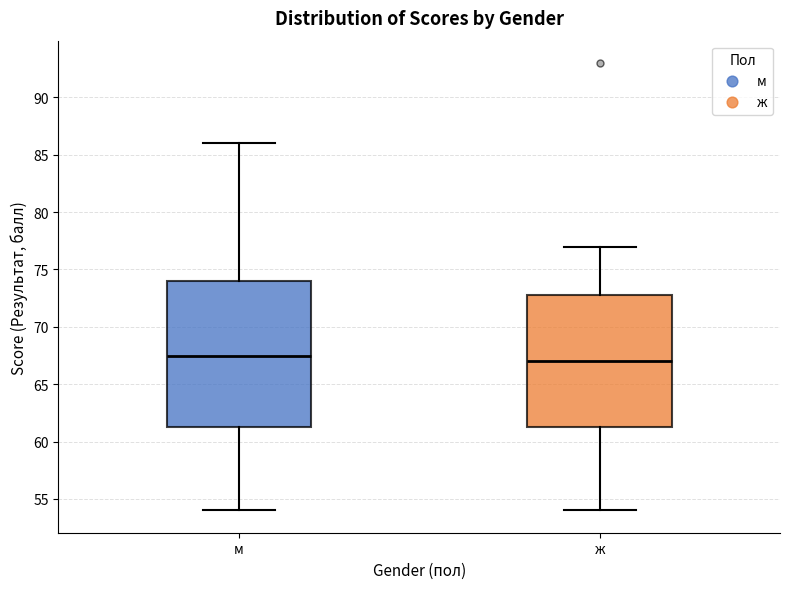

Reading left to right, read every box against the y-axis: the position of its median line, the range the box covers, and the ends of its whiskers. The values are not printed on the chart, so give them approximately, as read against the axis.

м: median 67.5, box 61.5 to 74.0, whiskers 54.0 to 86.0
ж: median 67.0, box 61.5 to 73.0, whiskers 54.0 to 77.0